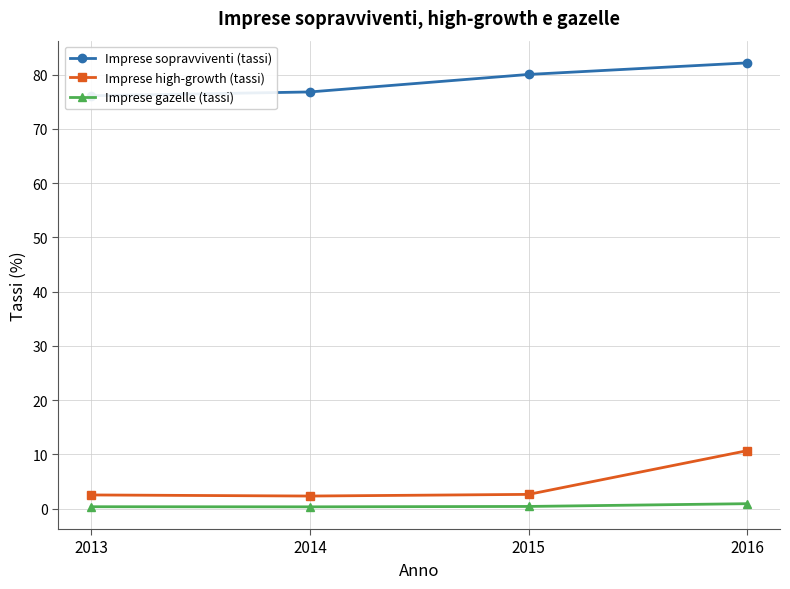

Which series has the largest range (max minus min)?

Imprese high-growth (tassi)